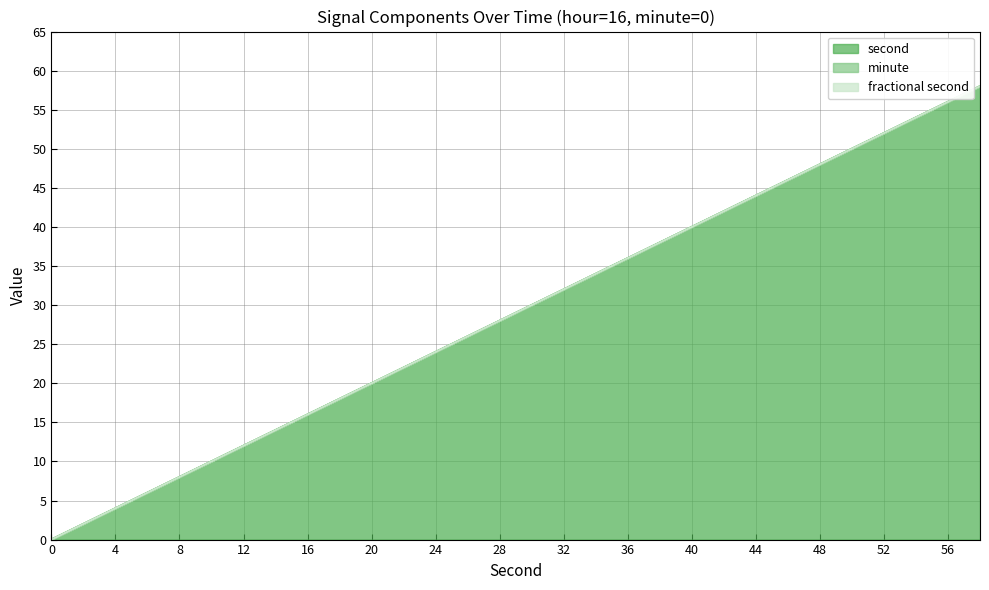

Does the chart have visible grid lines?

Yes